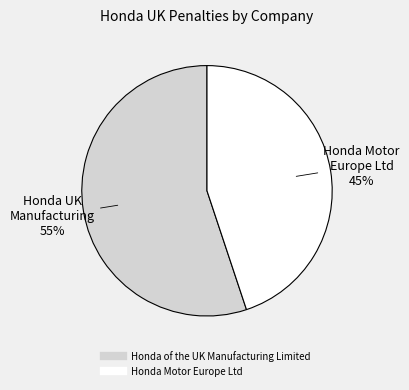

True or false: Honda of the UK Manufacturing Limited accounts for 55% of the total.

True